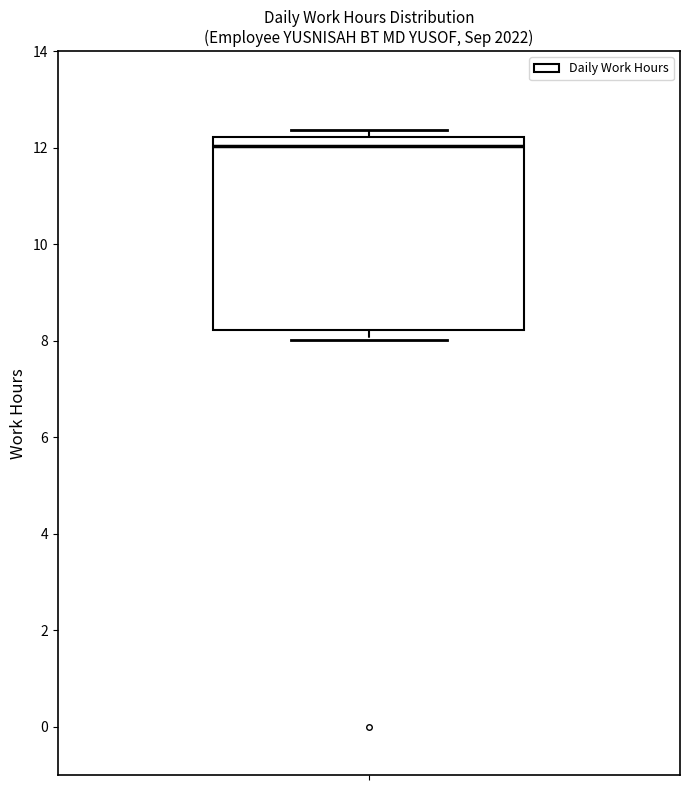

Where does the lower whisker of the box end on the y-axis? The values are not printed on the chart, so give them approximately, as read against the axis.

8.0